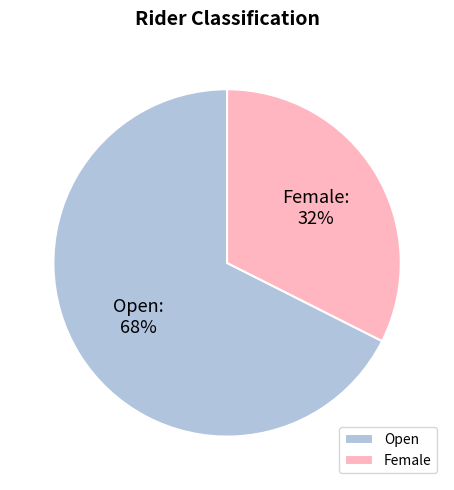

To the nearest percent, what portion does Open represent?

68%